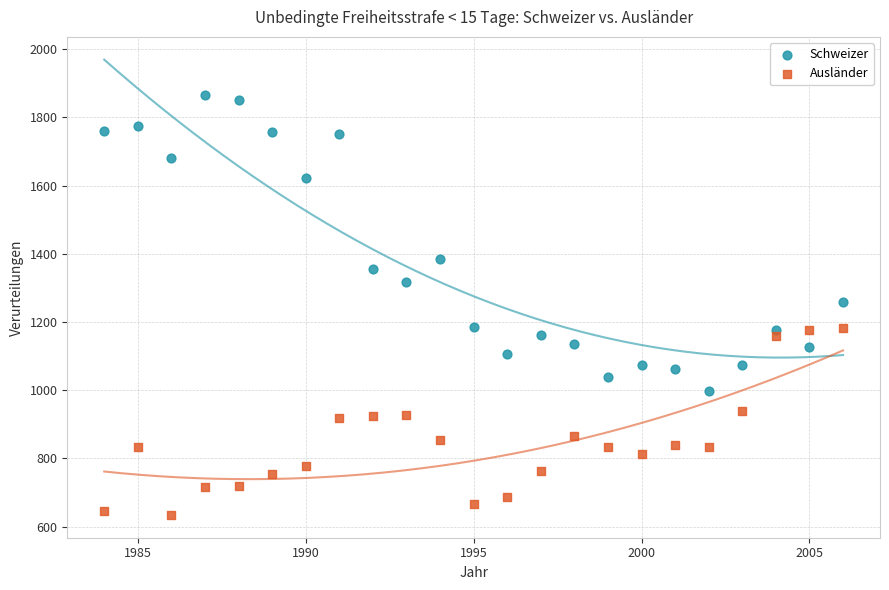

What are all the series names shown in the legend?

Schweizer, Ausländer